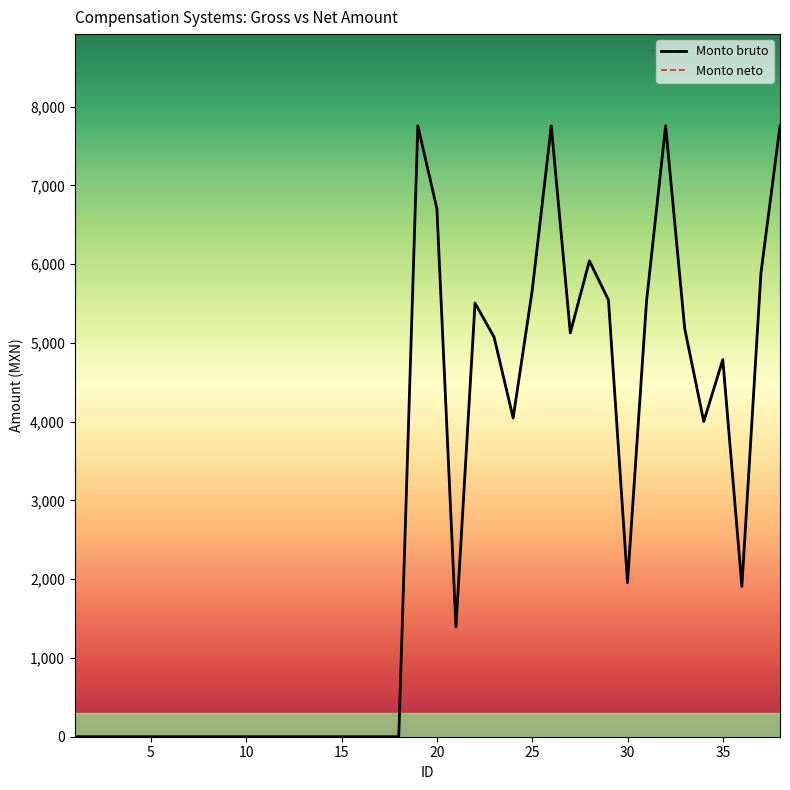

How many interior local valleys does the Monto neto series have?

6